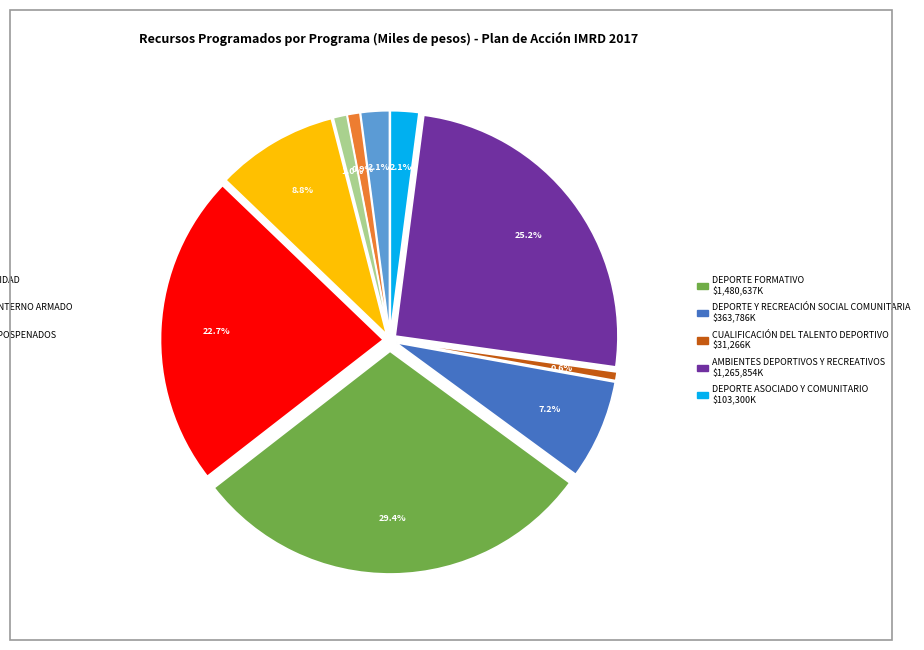

Count the number of slices in the pie.

10